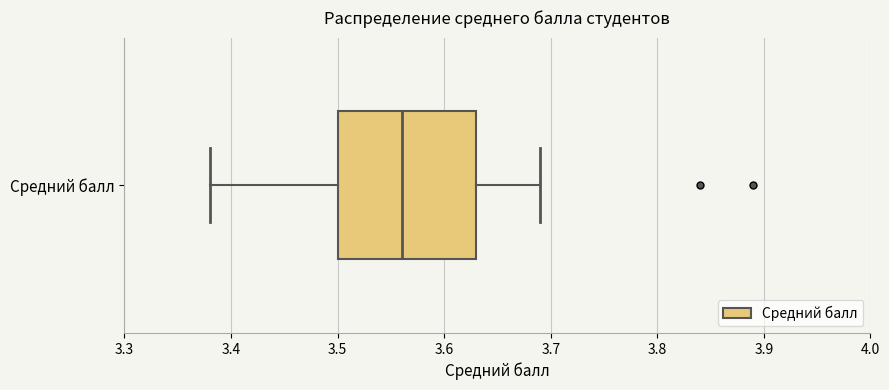

Transcribe this box plot: give where the median line is, the range the box spans, and where the two whiskers end, as read against the x-axis. The values are not printed on the chart, so give them approximately, as read against the axis.

median 3.56, box 3.50 to 3.63, whiskers 3.38 to 3.69